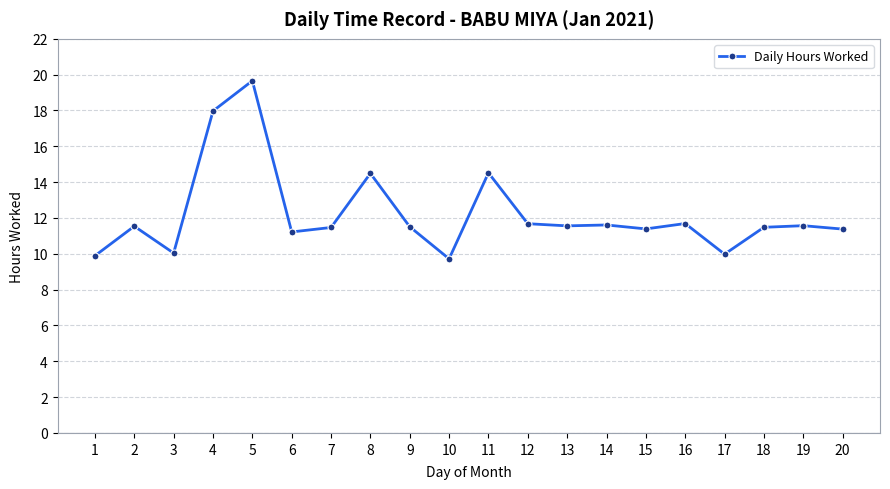

What is the value of the 12th point from the left?

11.7